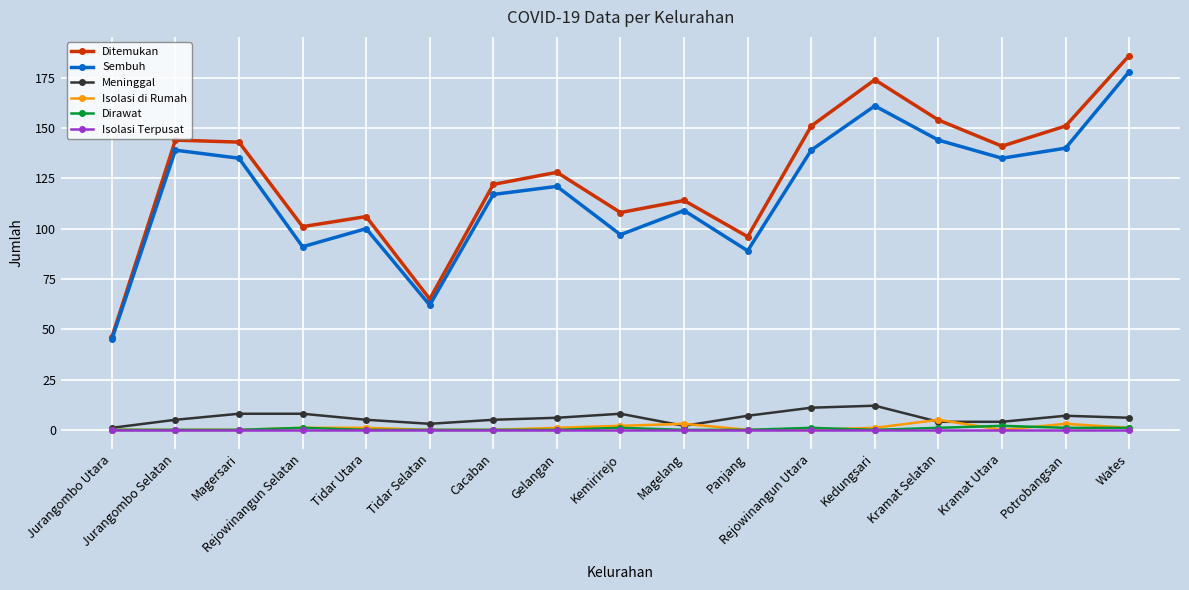

At which category is the sum across all series the highest?

Wates